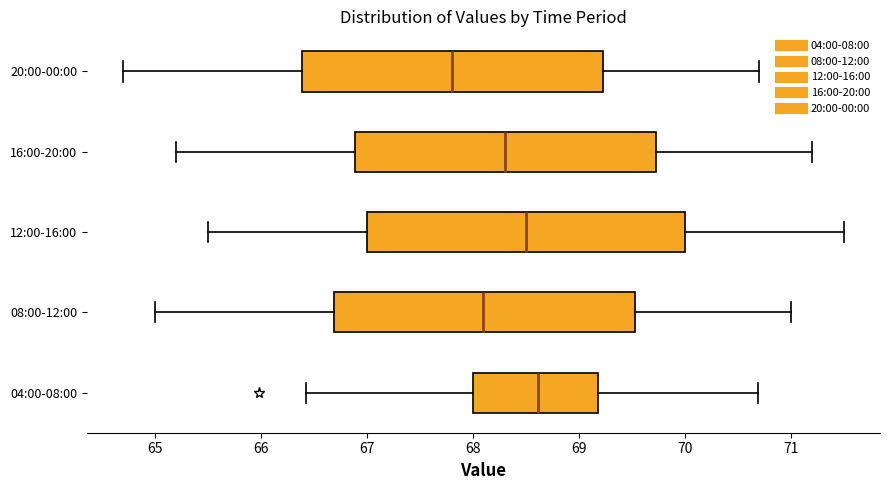

Which box has the furthest to the right median line?

04:00-08:00